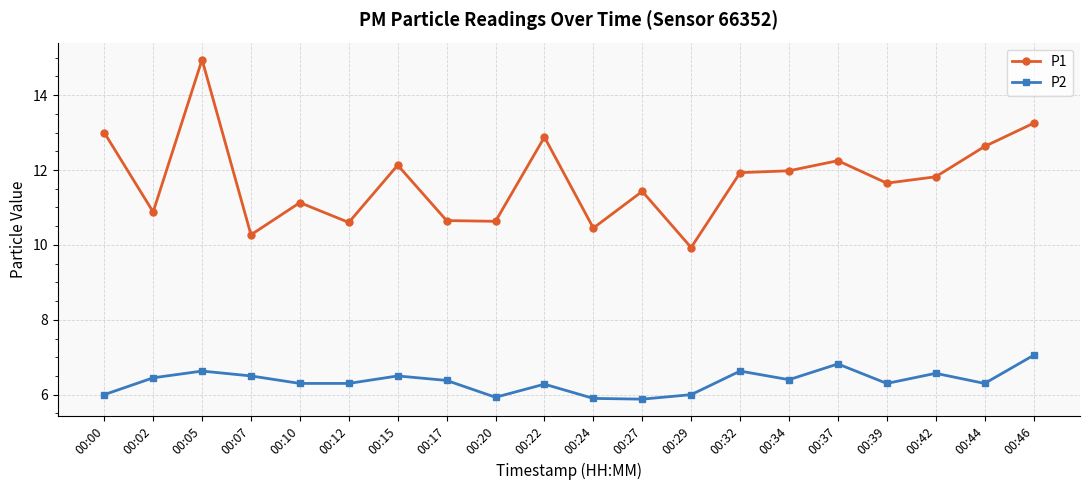

True or false: P1 has a value of 17.4 at 00:27.

False